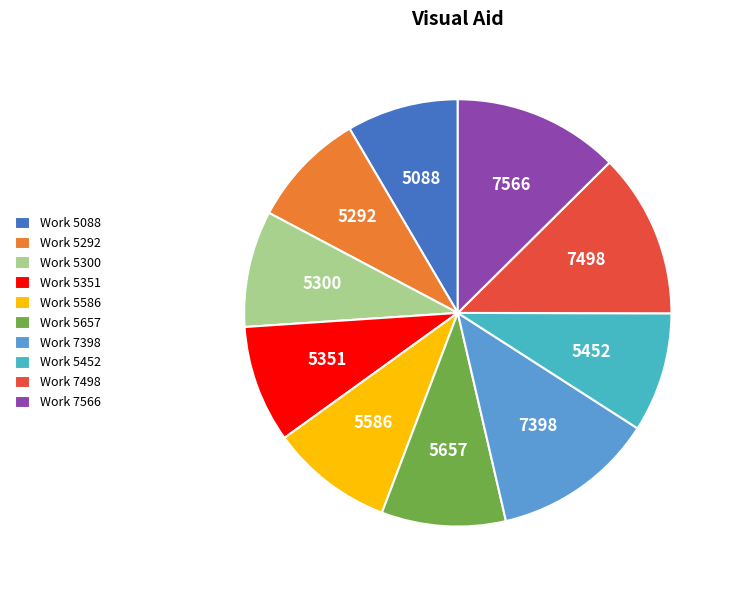

How many slices are in this pie chart?

10